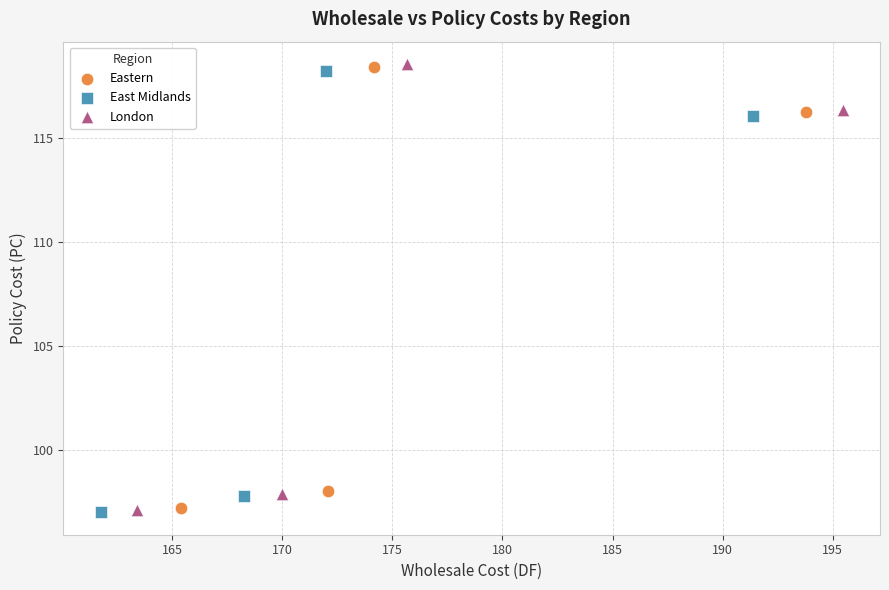

Which series has the largest Y range (max minus min)?

London